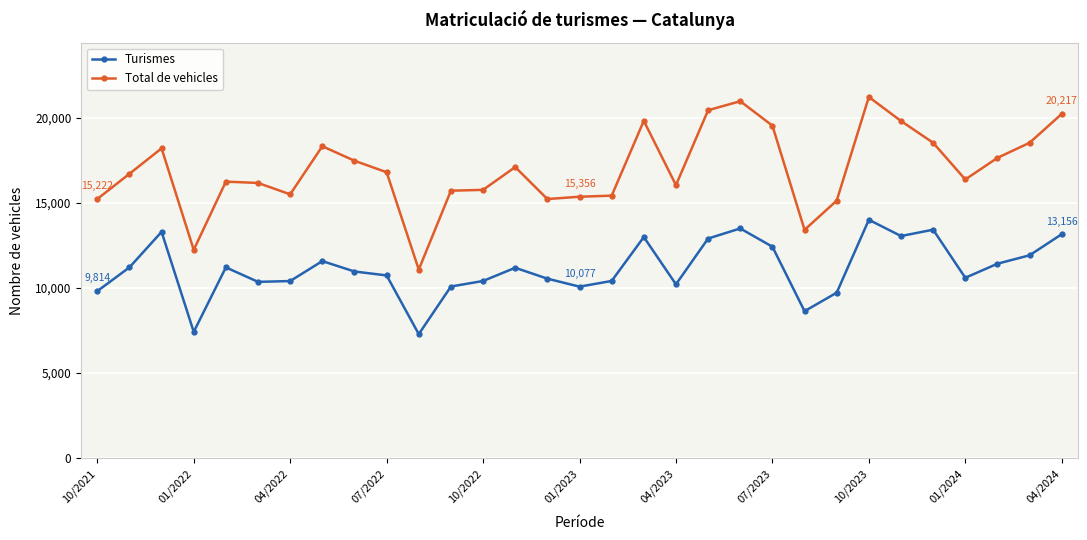

True or false: Total de vehicles has more than 0 interior local peaks.

True